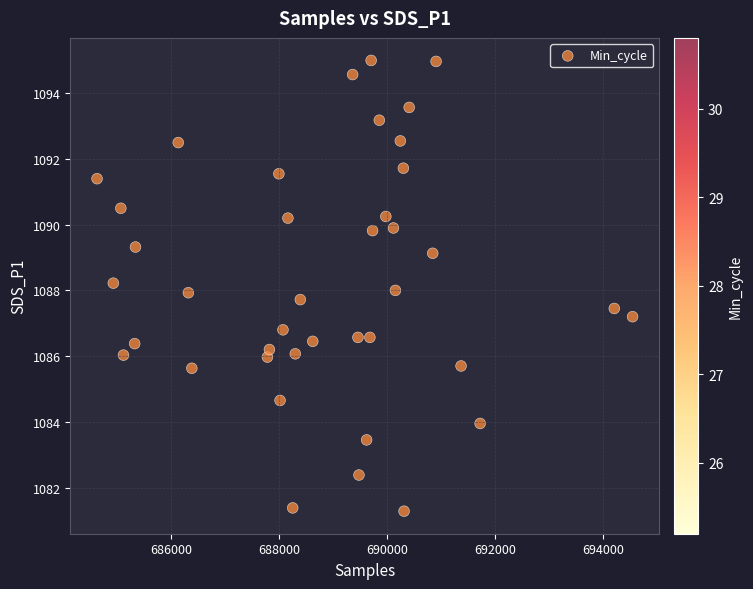

What is the range of Y values (max minus min)?

13.7